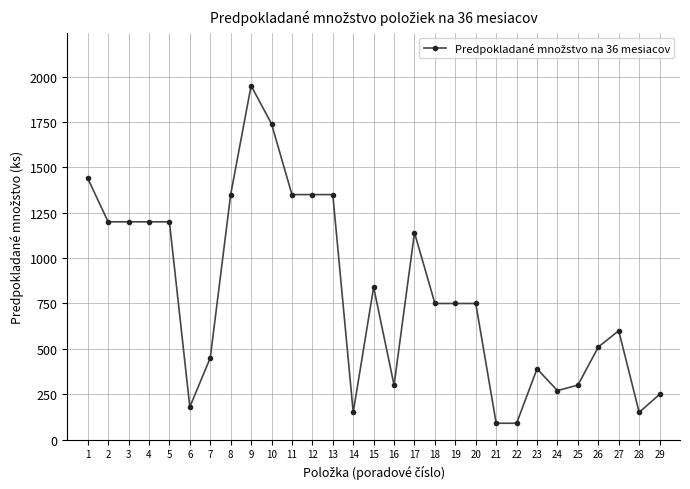

Which has a higher value, 20 or 23?

20